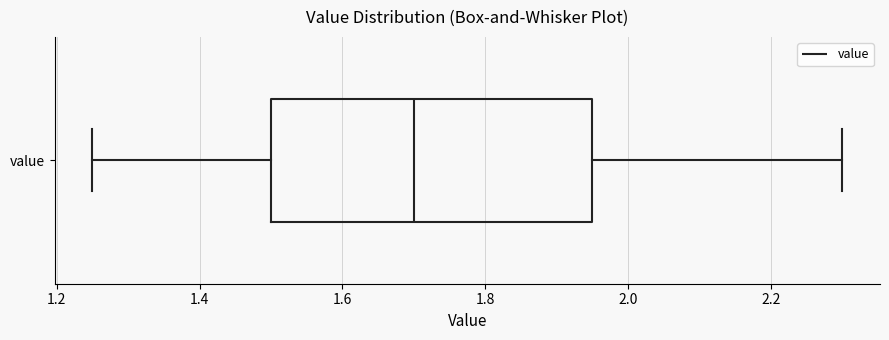

Where is the left edge of the box for value on the x-axis? The values are not printed on the chart, so give them approximately, as read against the axis.

1.50